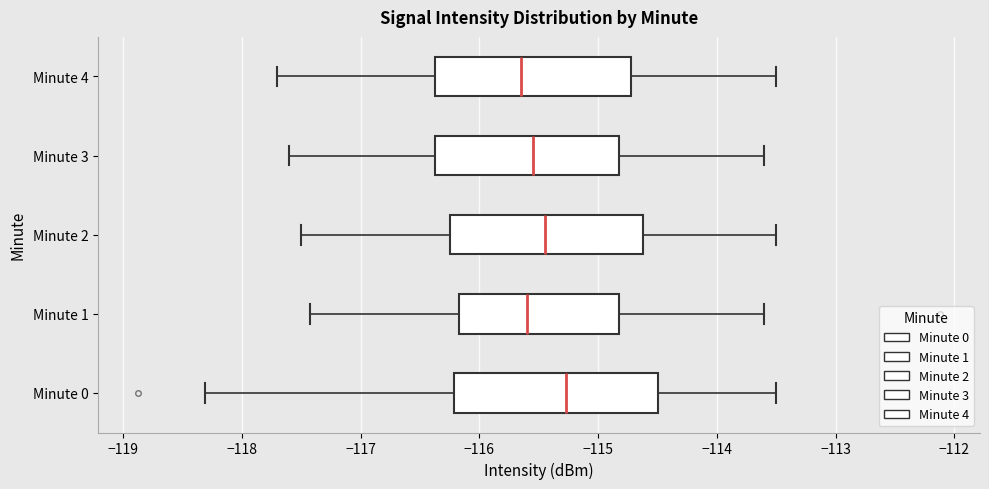

Where does the right whisker of the box for Minute 3 end on the x-axis? The values are not printed on the chart, so give them approximately, as read against the axis.

-113.6